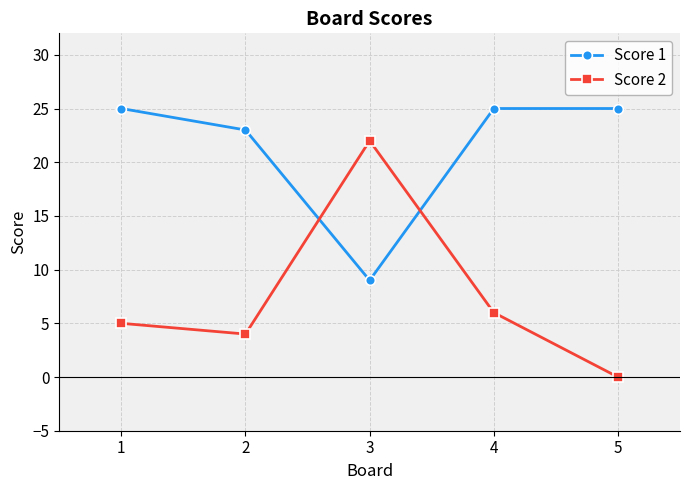

True or false: Score 2 has a value of 12 at 5.

False